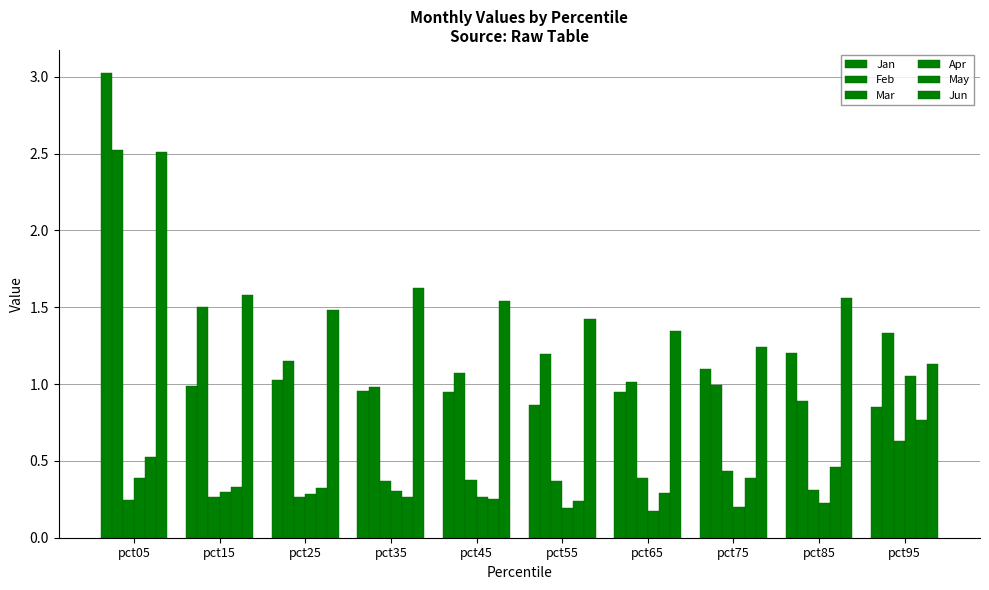

Which has a higher value, pct65 or pct85?

pct85